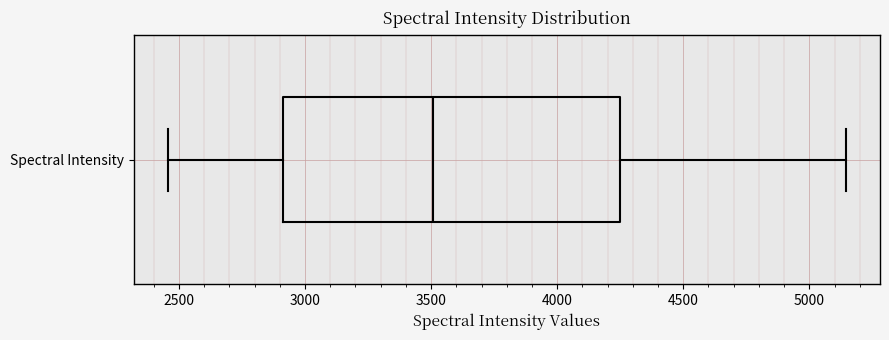

Read this box plot against the x-axis: the position of the median line, the range covered by the box, and the ends of both whiskers. The values are not printed on the chart, so give them approximately, as read against the axis.

median 3500, box 2900 to 4250, whiskers 2450 to 5150